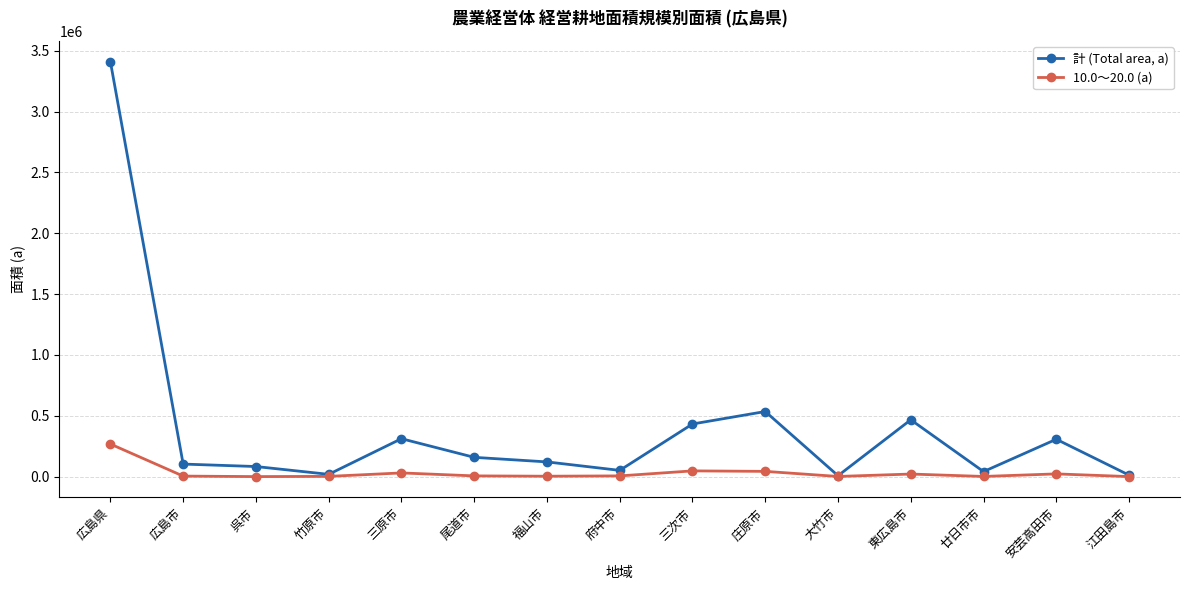

Which series has the largest total across all categories?

計 (Total area, a)